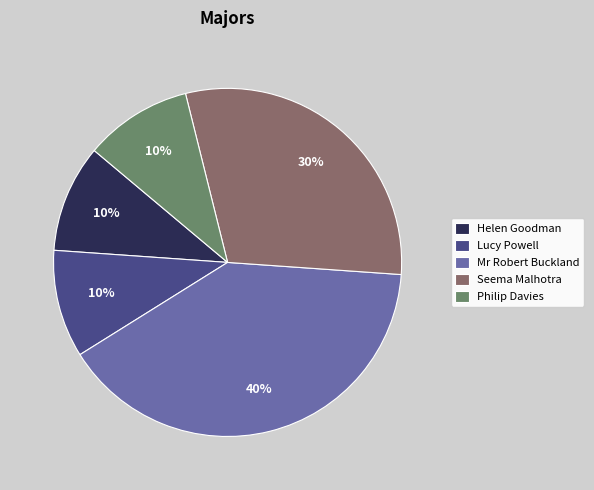

To the nearest percent, what is the combined percentage of Mr Robert Buckland and Lucy Powell?

50%